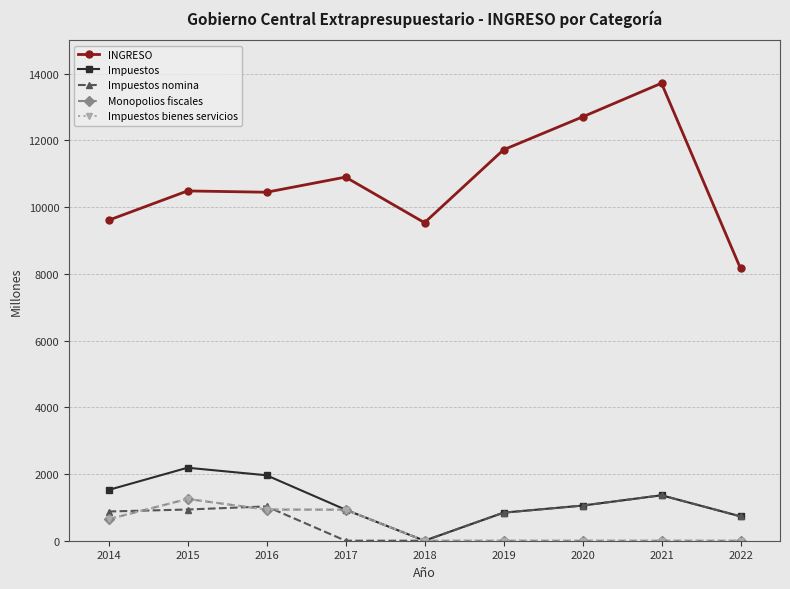

What is the difference between the second highest and minimum values in the Monopolios fiscales series?

934.1